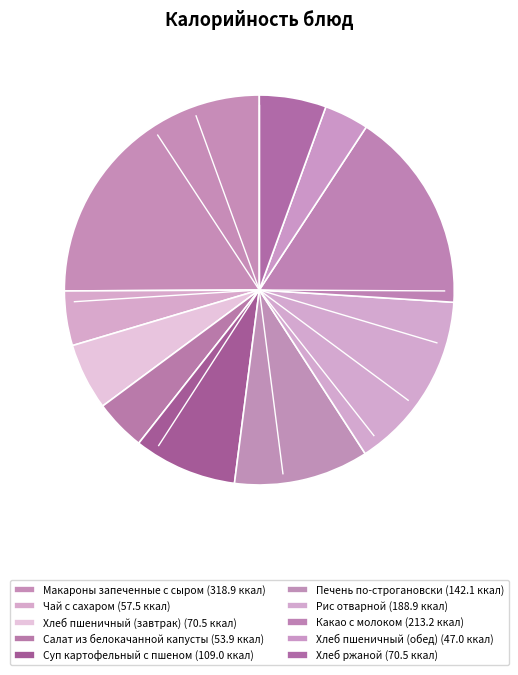

Count the number of slices in the pie.

10